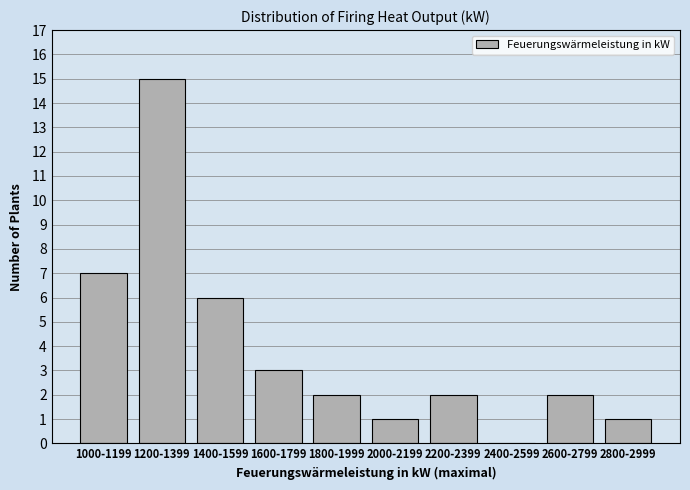

Reading left to right, extract all data points from this chart.

1000-1199=7	1200-1399=15	1400-1599=6	1600-1799=3	1800-1999=2	2000-2199=1	2200-2399=2	2400-2599=0	2600-2799=2	2800-2999=1